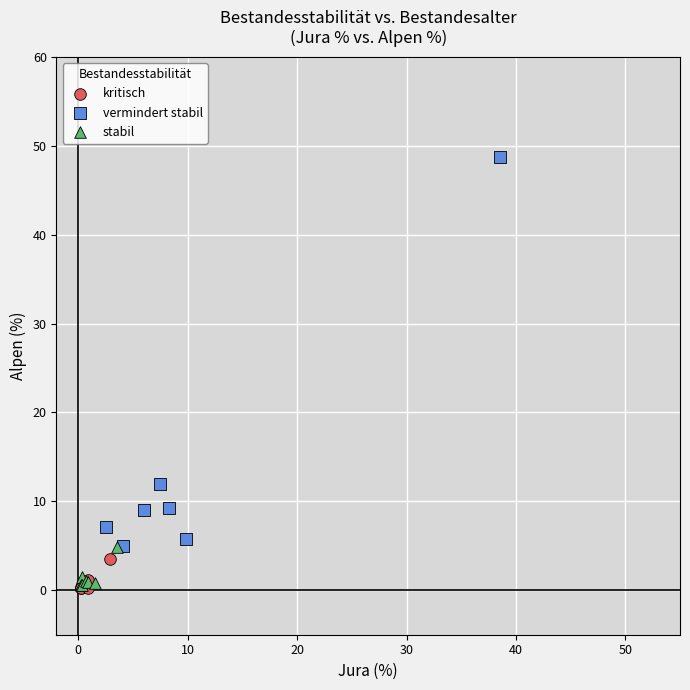

Which series has the largest Y range (max minus min)?

vermindert stabil